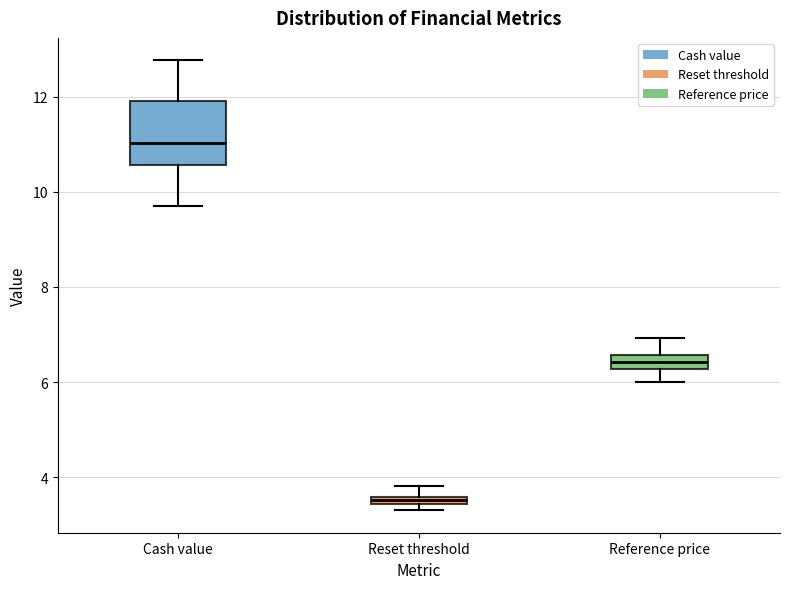

Comparing the boxes themselves (not the whiskers), which one is the tallest?

Cash value